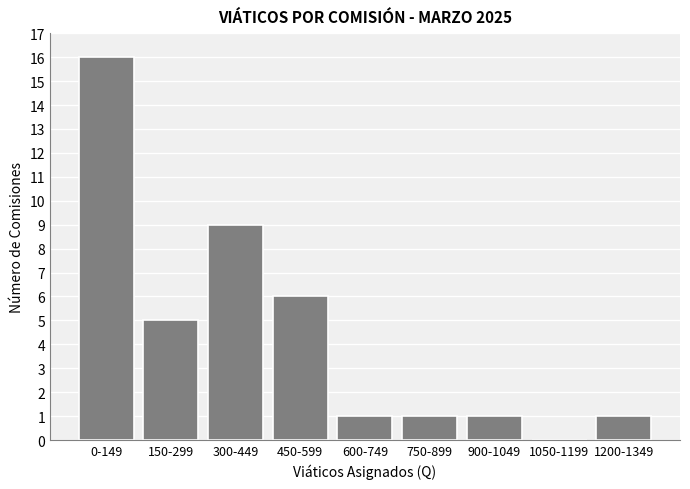

Reading right to left, what are all the values shown in this chart?

1200-1349=1	1050-1199=0	900-1049=1	750-899=1	600-749=1	450-599=6	300-449=9	150-299=5	0-149=16